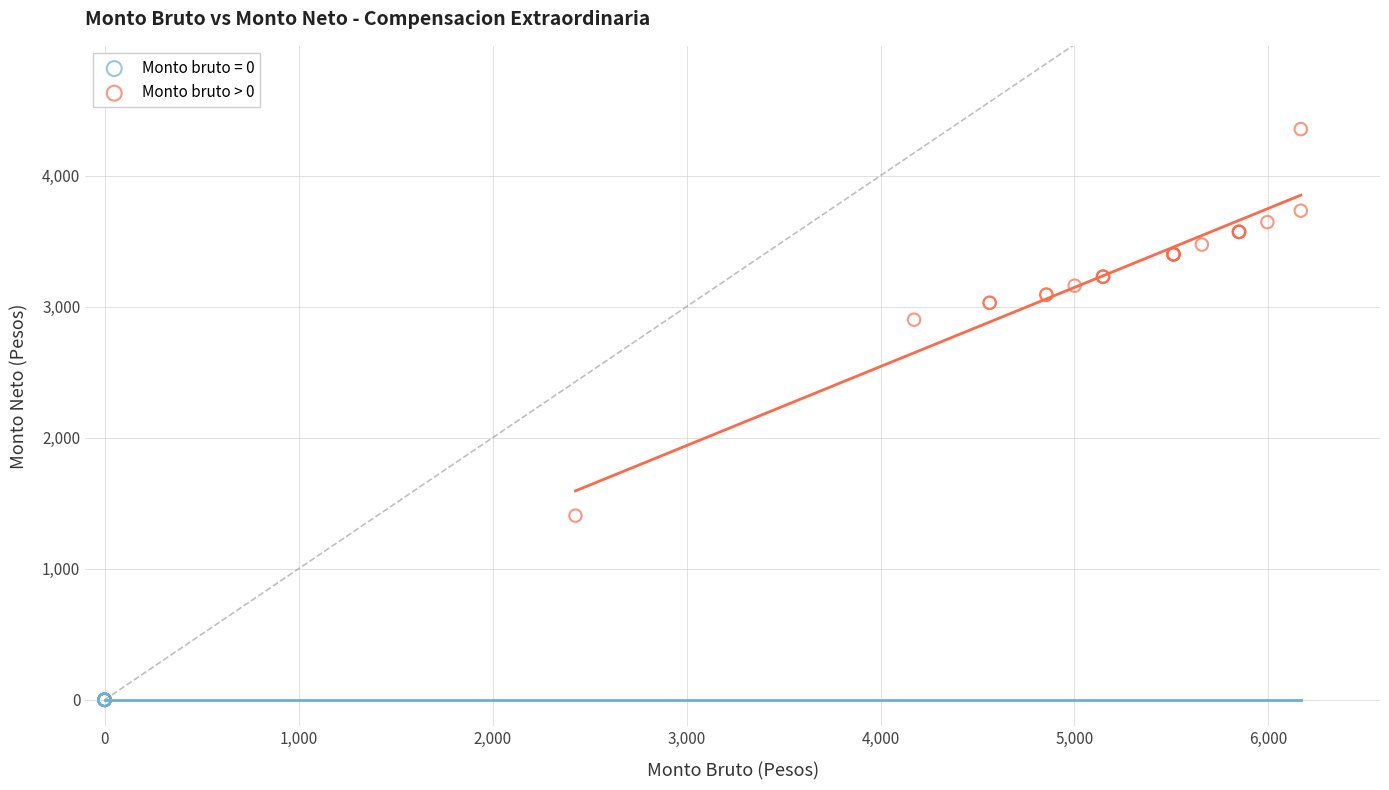

Which series reaches the minimum Y coordinate?

Monto bruto = 0